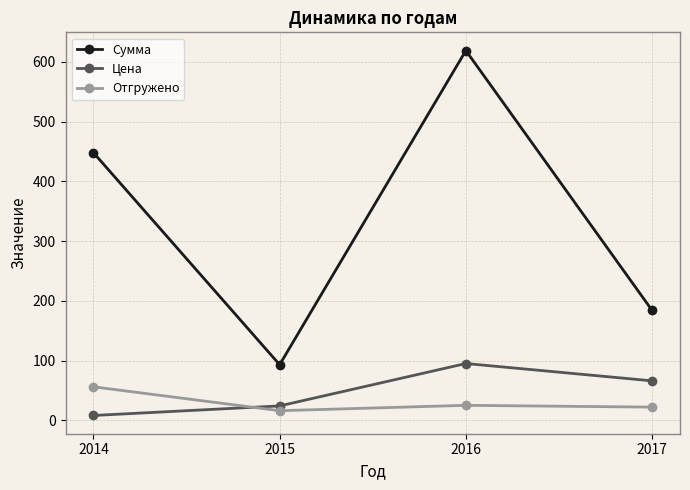

At which category is the sum across all series the highest?

2016